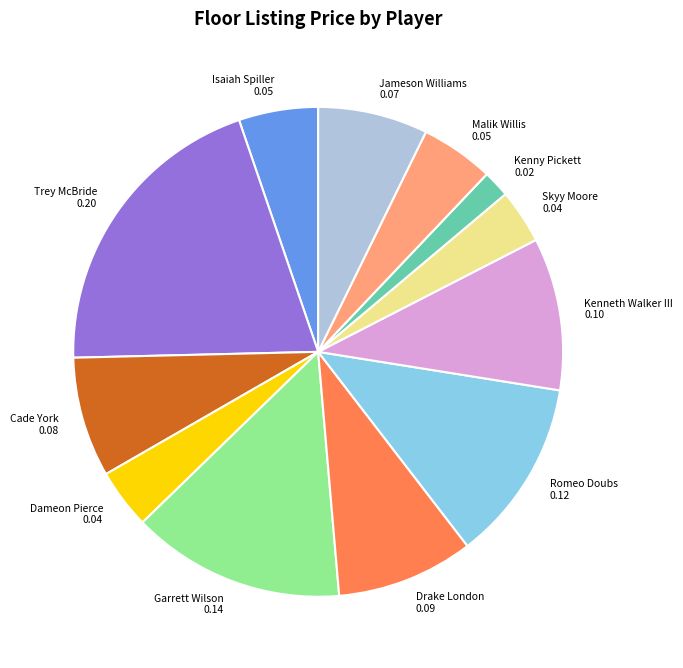

Does any single category account for the majority?

No